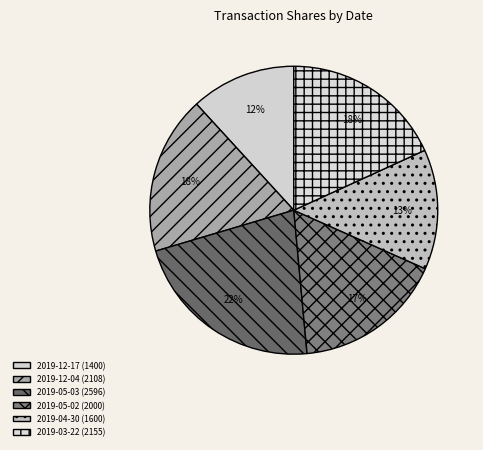

Approximately how many times larger is the value at 2019-05-03 compared to 2019-12-17?

1.9